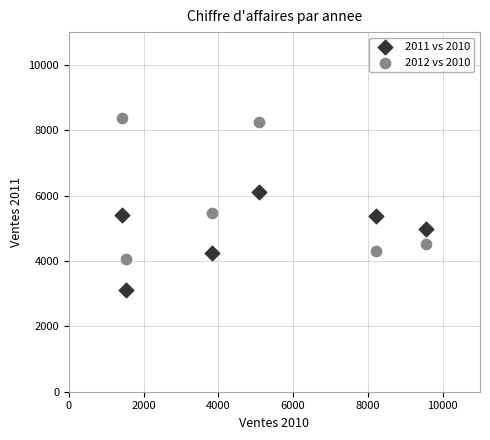

What are all the series names shown in the legend?

2011 vs 2010, 2012 vs 2010